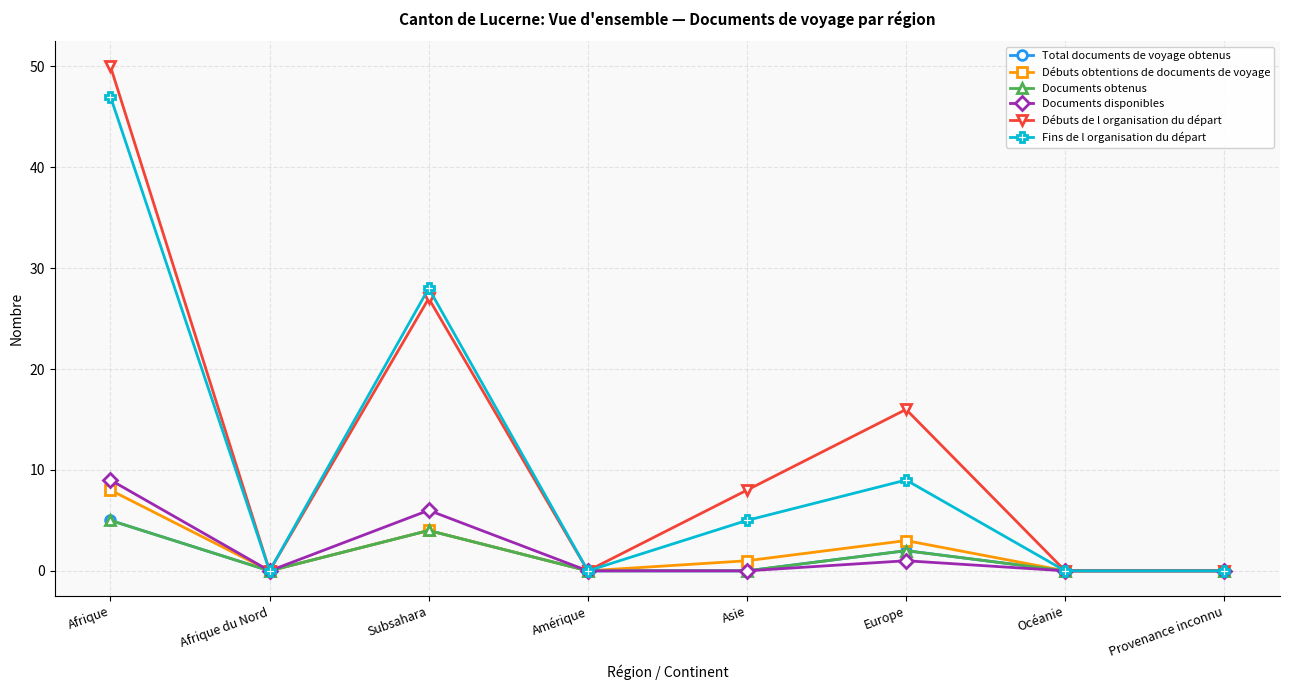

The Fins de l organisation du départ series shows 23 at Provenance inconnu. True or false?

False